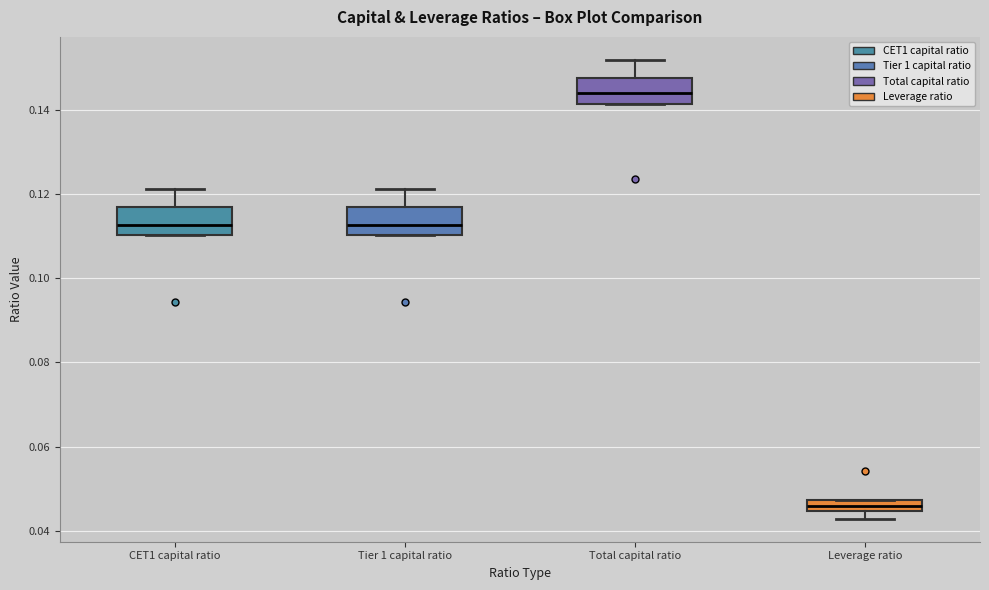

Where is the lower edge of the box for Tier 1 capital ratio on the y-axis? The values are not printed on the chart, so give them approximately, as read against the axis.

0.110